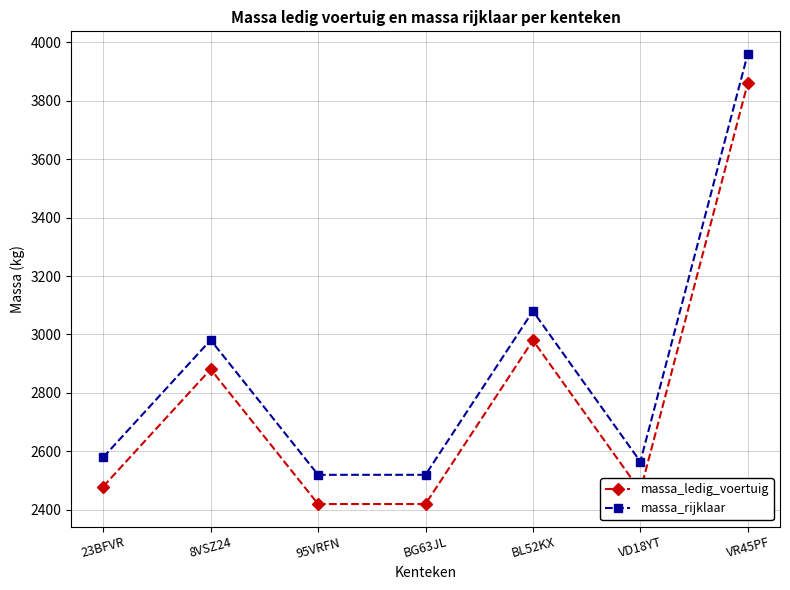

What is the spread (max minus min) of values at BG63JL?

100